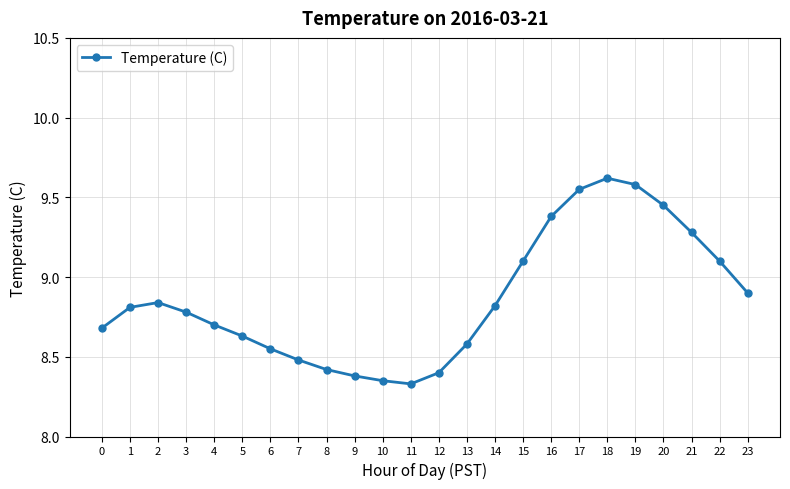

True or false: the data has more than 1 interior local peaks.

True